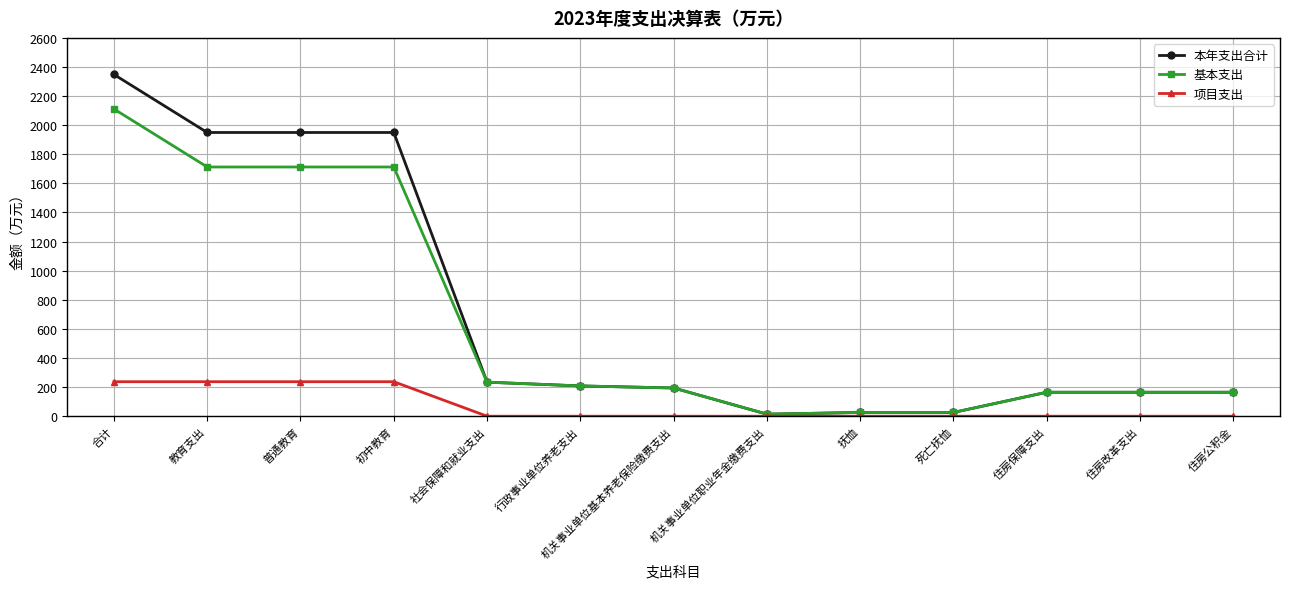

Reading left to right, list all the values displayed in this chart.

本年支出合计: 2348.6	1949.9	1949.9	1949.9	234.0	208.1	194.0	14.1	25.8	25.8	164.7	164.7	164.7
基本支出: 2111.5	1712.8	1712.8	1712.8	234.0	208.1	194.0	14.1	25.8	25.8	164.7	164.7	164.7
项目支出: 237.1	237.1	237.1	237.1	0.0	0.0	0.0	0.0	0.0	0.0	0.0	0.0	0.0